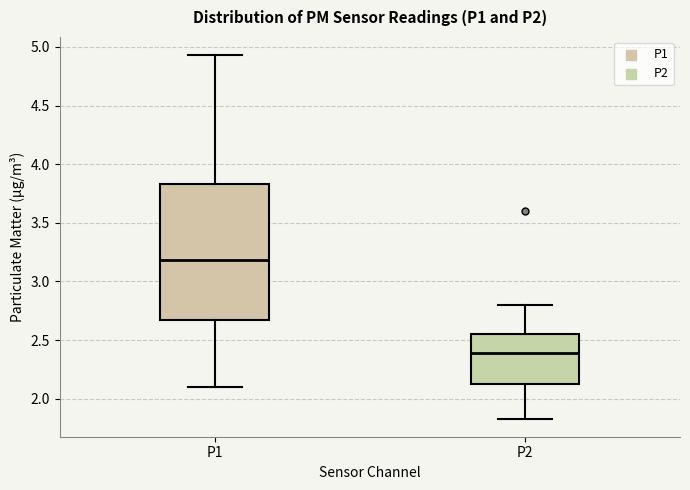

Reading left to right, read every box against the y-axis: the position of its median line, the range the box covers, and the ends of its whiskers. The values are not printed on the chart, so give them approximately, as read against the axis.

P1: median 3.20, box 2.65 to 3.85, whiskers 2.10 to 4.95
P2: median 2.40, box 2.10 to 2.55, whiskers 1.85 to 2.80